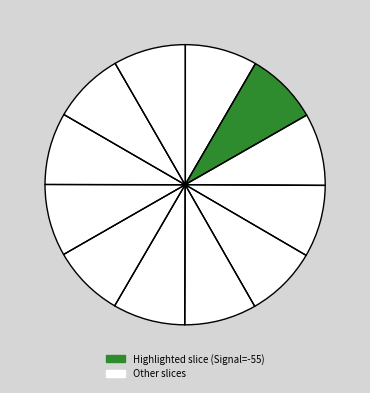

Which slice is the largest?

-56